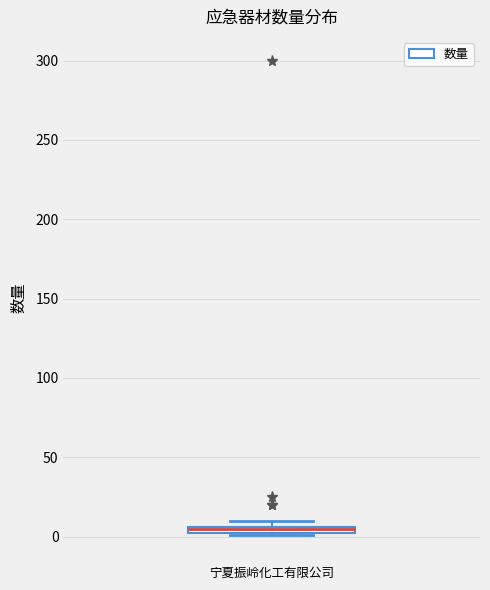

Where is the lower edge of the box on the y-axis? The values are not printed on the chart, so give them approximately, as read against the axis.

0